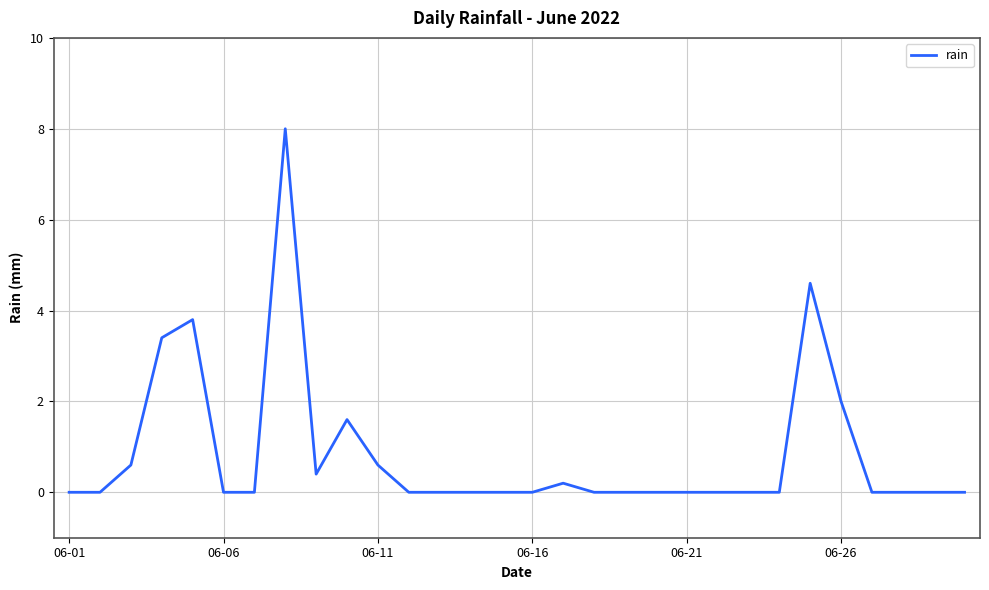

What is the greatest value displayed?

8.0